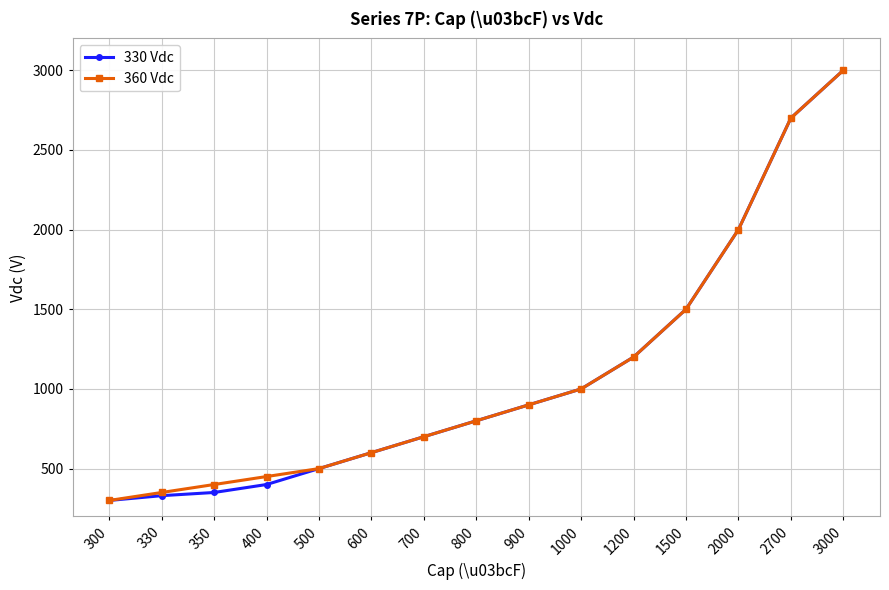

At which category is the sum across all series the highest?

3000